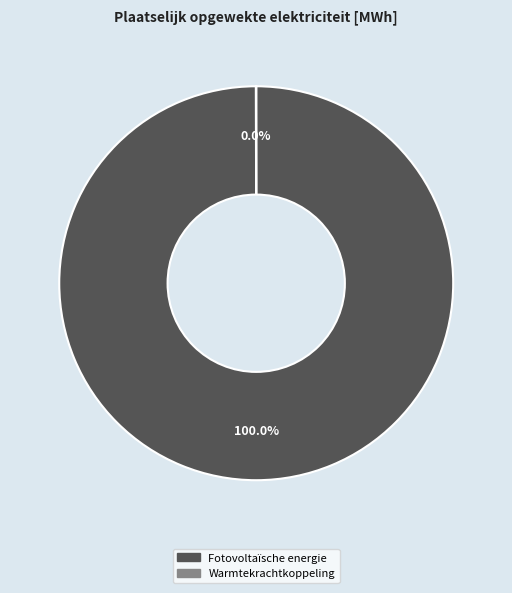

Is there a majority slice in this chart?

Yes